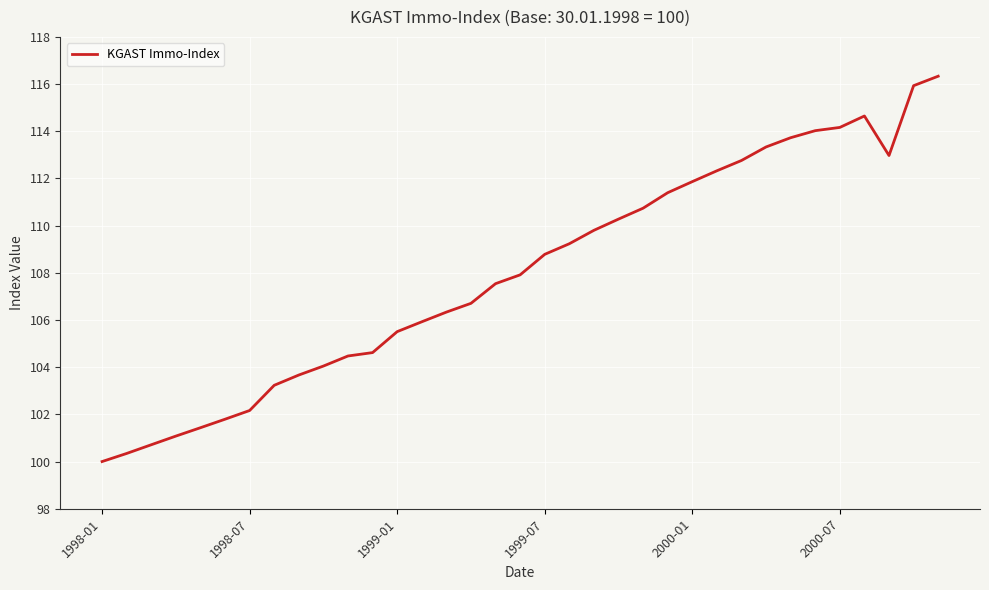

What is the smallest value displayed?

100.0